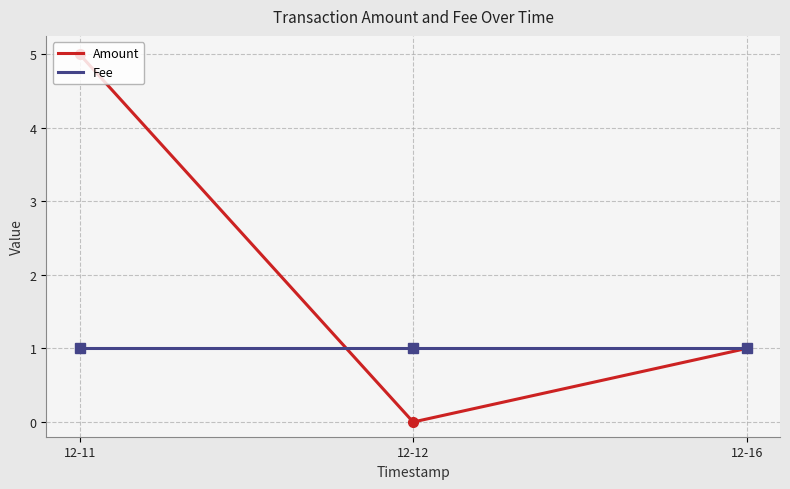

List the labels in order of value, smallest first.

12-12, 12-16, 12-11